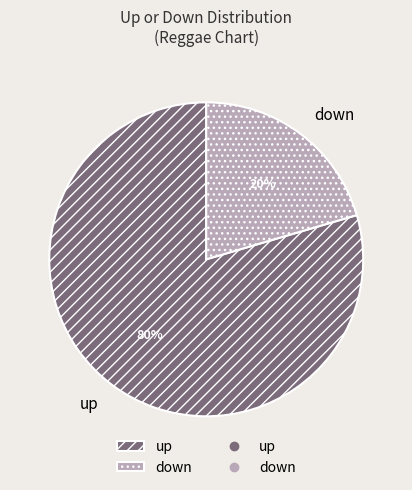

Combined, do up and down account for over 50%?

Yes